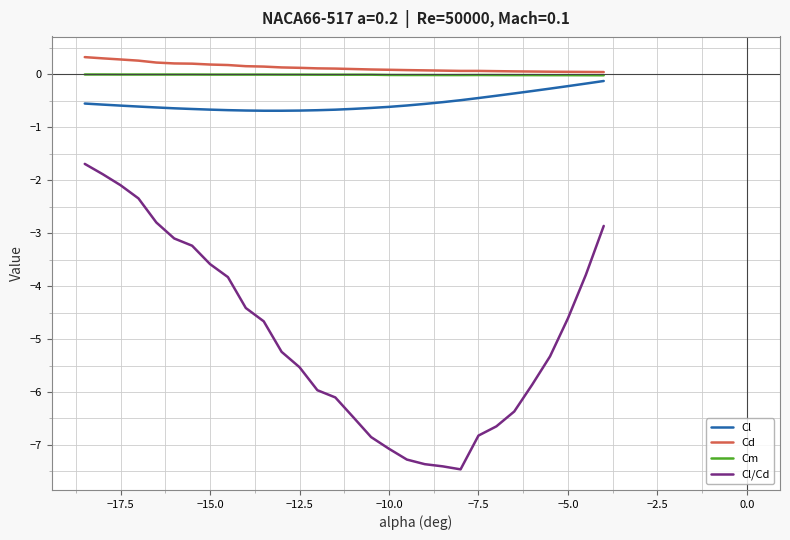

Does the chart have visible grid lines?

Yes